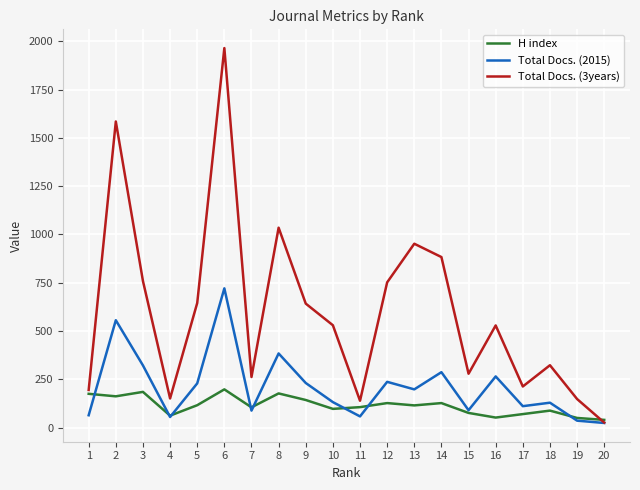

Which category has the highest value in the Total Docs. (3years) series?

6